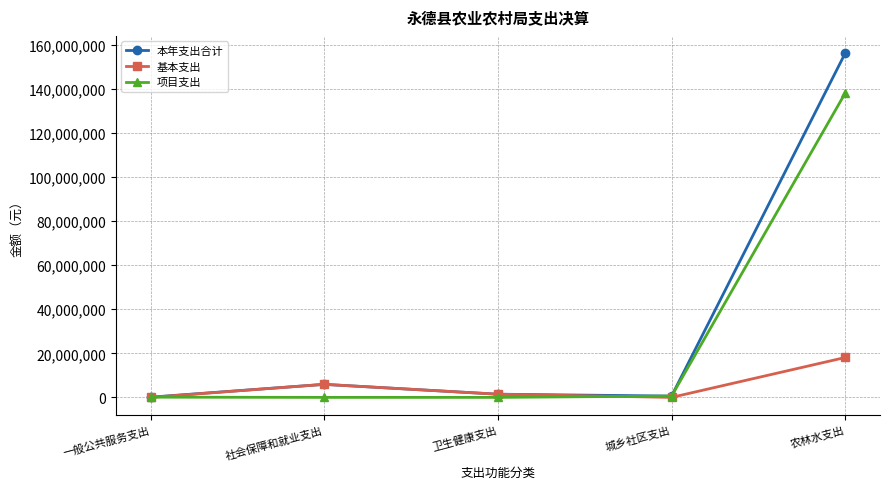

What value does the 项目支出 series have at 城乡社区支出?

600000.0